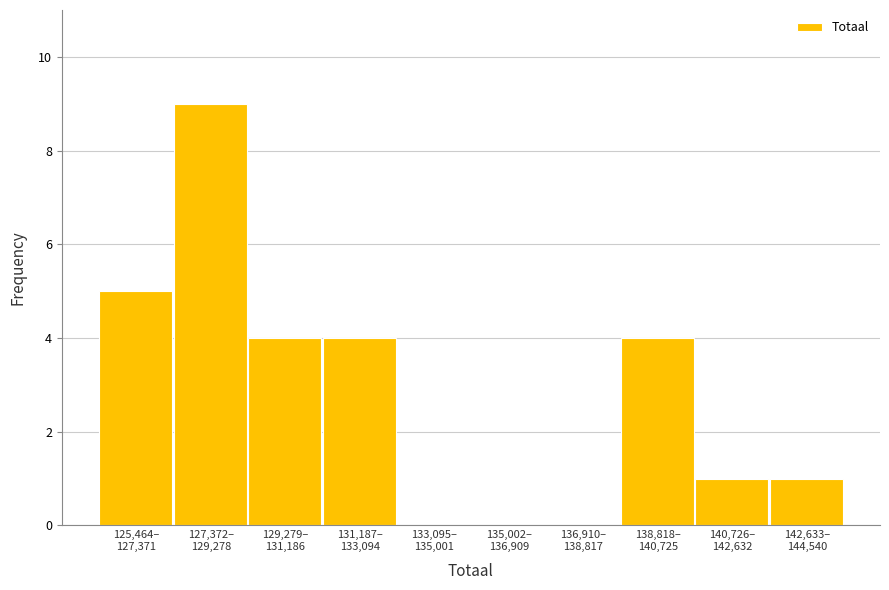

What is the greatest value displayed?

9